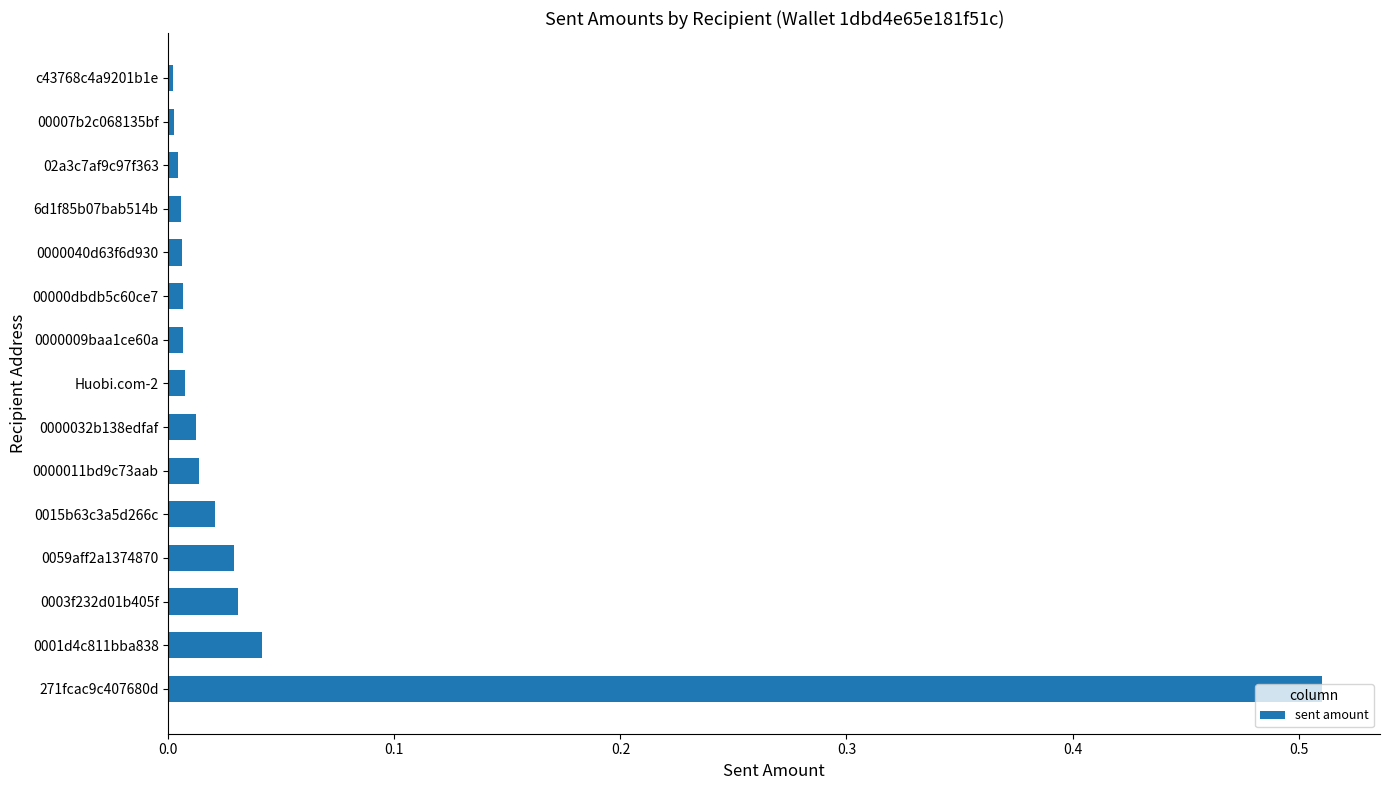

At which category does the chart reach its peak across all series?

271fcac9c407680d